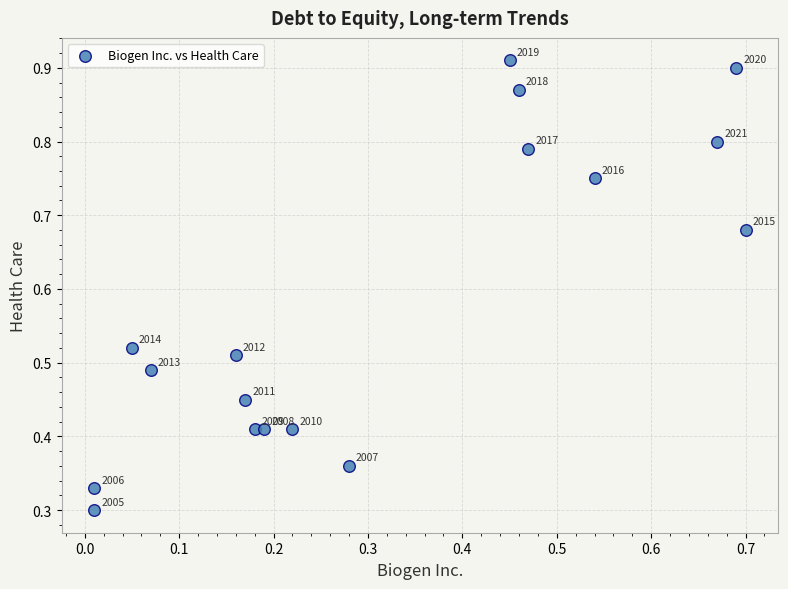

What is the range of Y values (max minus min)?

0.6